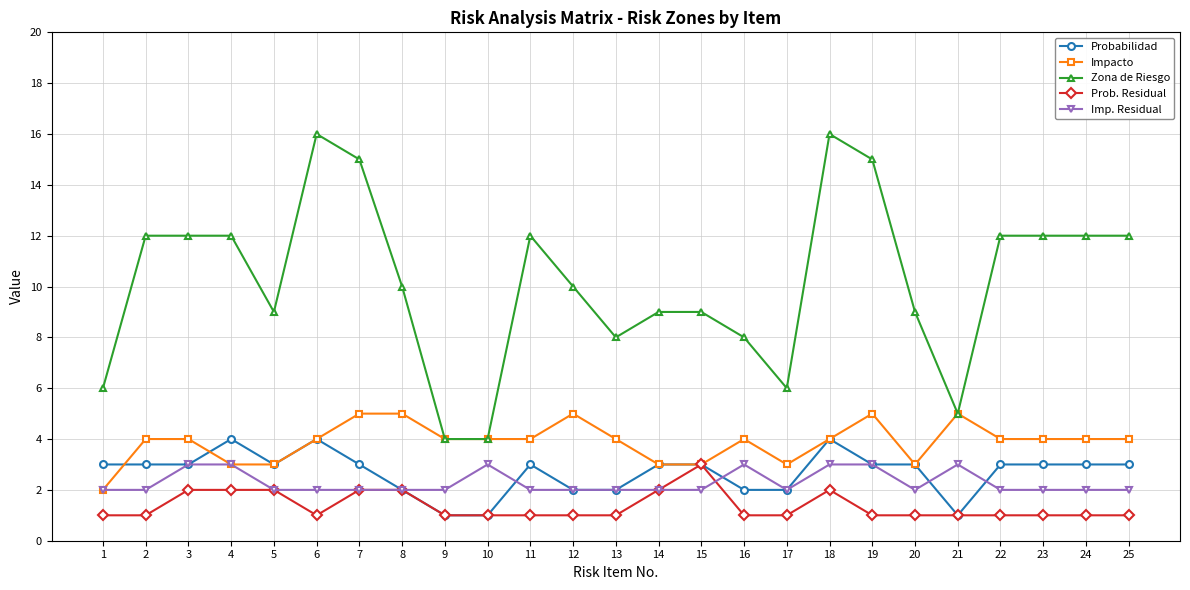

Reading left to right, transcribe all the data shown in this chart.

Probabilidad: 1=3	2=3	3=3	4=4	5=3	6=4	7=3	8=2	9=1	10=1	11=3	12=2	13=2	14=3	15=3	16=2	17=2	18=4	19=3	20=3	21=1	22=3	23=3	24=3	25=3
Impacto: 1=2	2=4	3=4	4=3	5=3	6=4	7=5	8=5	9=4	10=4	11=4	12=5	13=4	14=3	15=3	16=4	17=3	18=4	19=5	20=3	21=5	22=4	23=4	24=4	25=4
Zona de Riesgo: 1=6	2=12	3=12	4=12	5=9	6=16	7=15	8=10	9=4	10=4	11=12	12=10	13=8	14=9	15=9	16=8	17=6	18=16	19=15	20=9	21=5	22=12	23=12	24=12	25=12
Prob. Residual: 1=1	2=1	3=2	4=2	5=2	6=1	7=2	8=2	9=1	10=1	11=1	12=1	13=1	14=2	15=3	16=1	17=1	18=2	19=1	20=1	21=1	22=1	23=1	24=1	25=1
Imp. Residual: 1=2	2=2	3=3	4=3	5=2	6=2	7=2	8=2	9=2	10=3	11=2	12=2	13=2	14=2	15=2	16=3	17=2	18=3	19=3	20=2	21=3	22=2	23=2	24=2	25=2